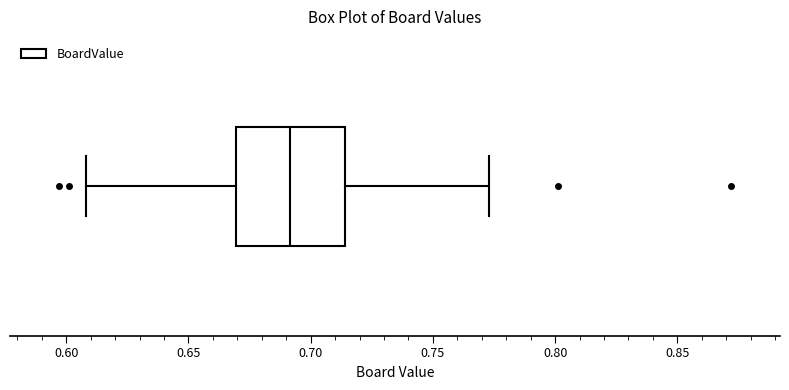

Transcribe this box plot: give where the median line is, the range the box spans, and where the two whiskers end, as read against the x-axis. The values are not printed on the chart, so give them approximately, as read against the axis.

median 0.690, box 0.670 to 0.715, whiskers 0.610 to 0.775